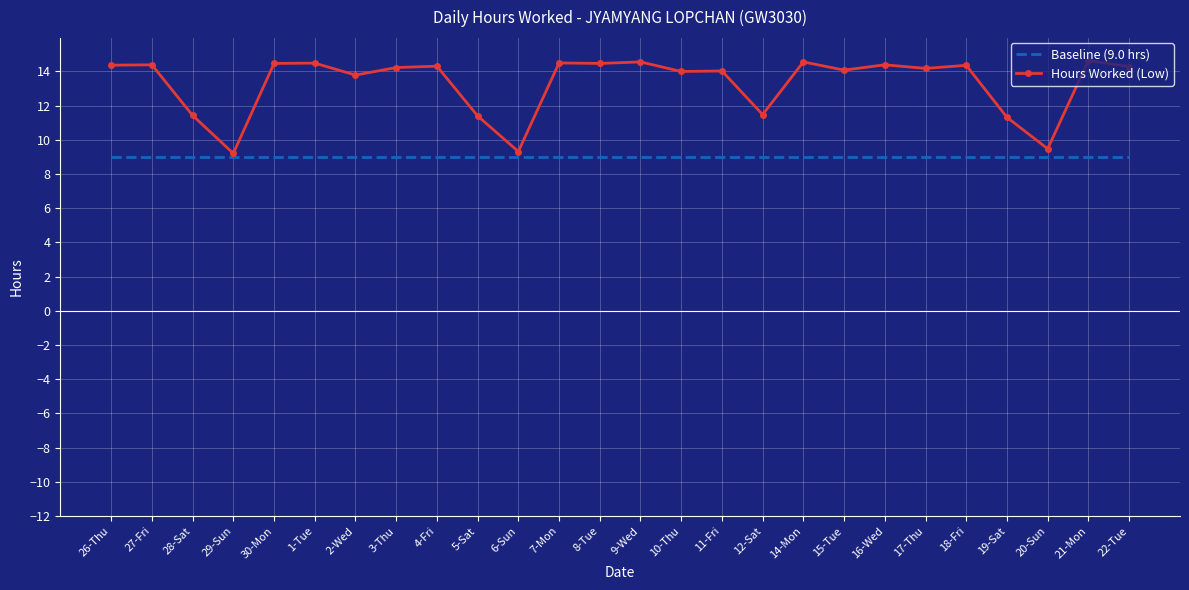

Which series has the largest total across all categories?

Hours Worked (Low)